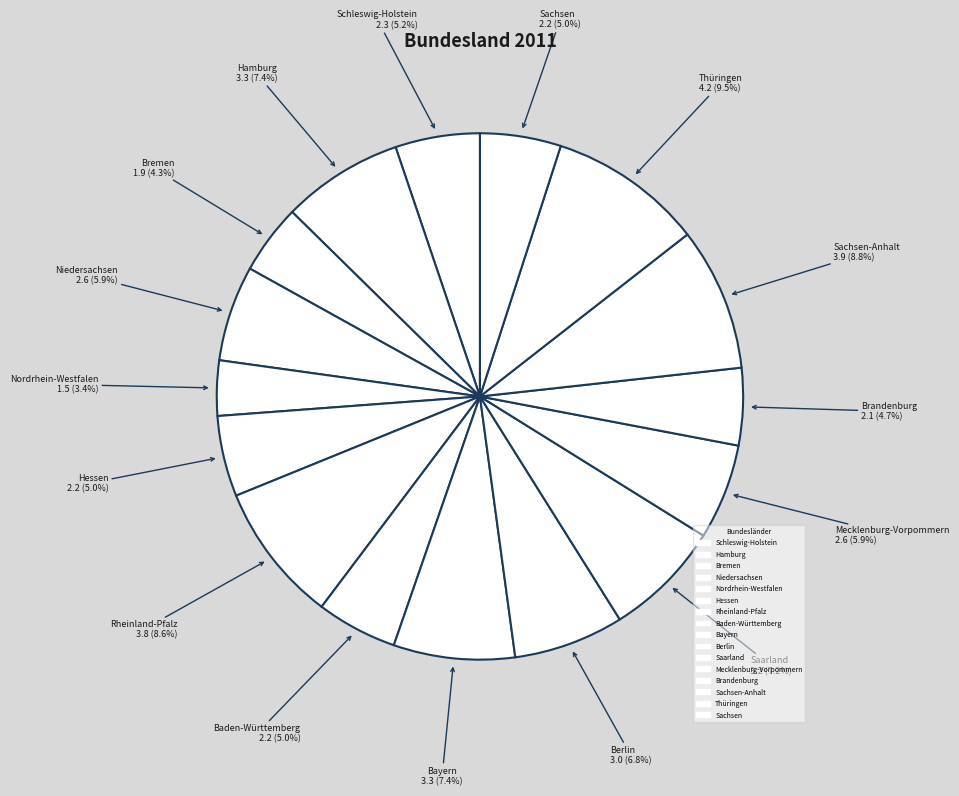

True or false: Berlin accounts for 7% of the total.

True